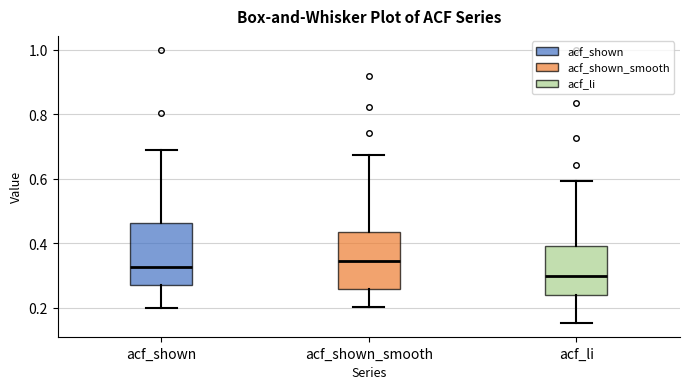

Where does the lower whisker of the box for acf_li end on the y-axis? The values are not printed on the chart, so give them approximately, as read against the axis.

0.16